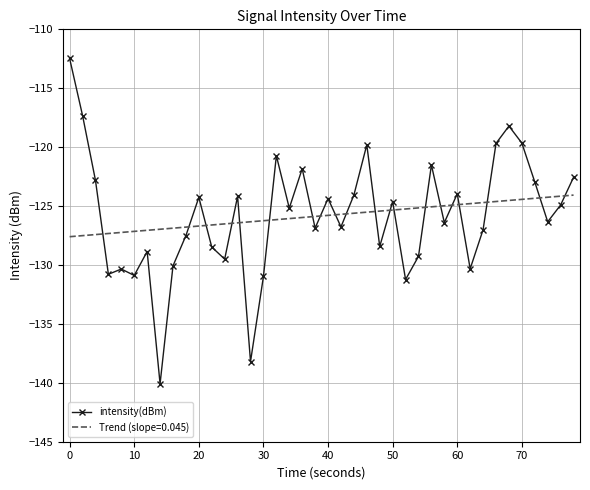

What is the minimum value for intensity(dBm)?

-140.1